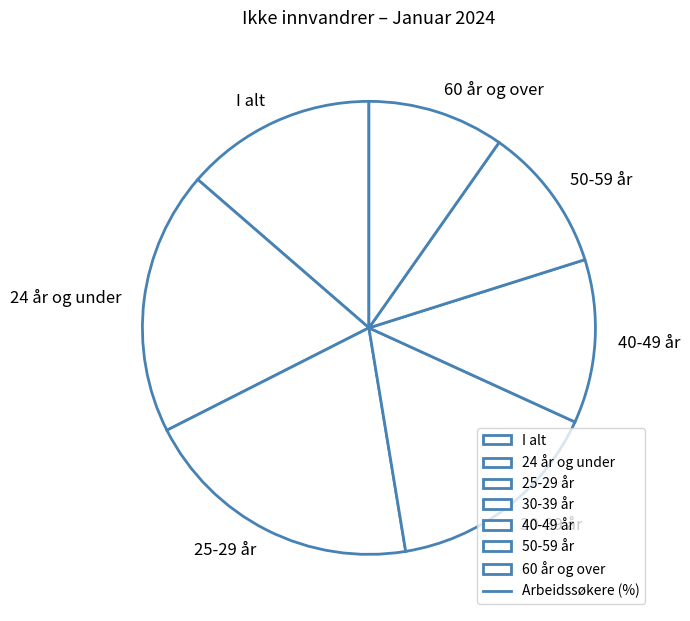

The 60 år og over slice represents 10% of the pie. True or false?

True